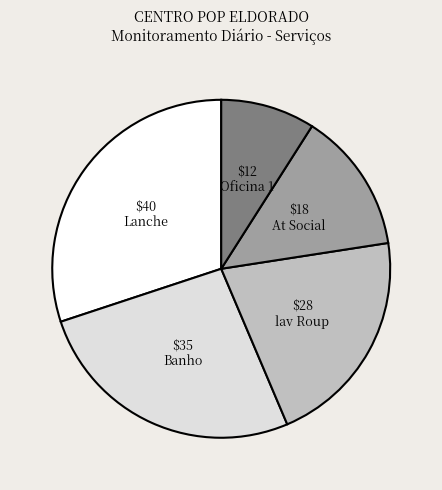

Which slice is the largest?

Lanche